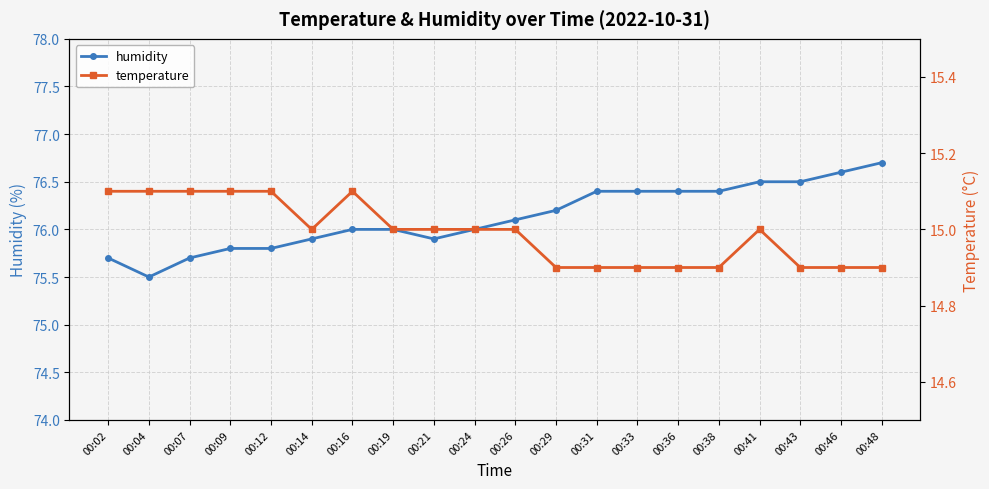

Where is humidity nearest to the value 76?

00:16